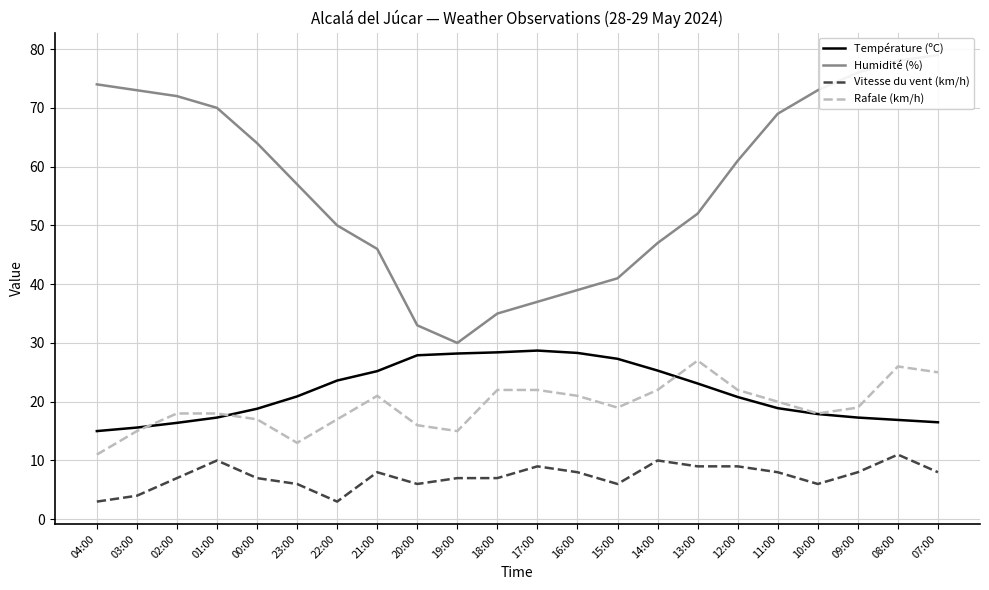

At which label does Rafale (km/h) first exceed 19?

21:00